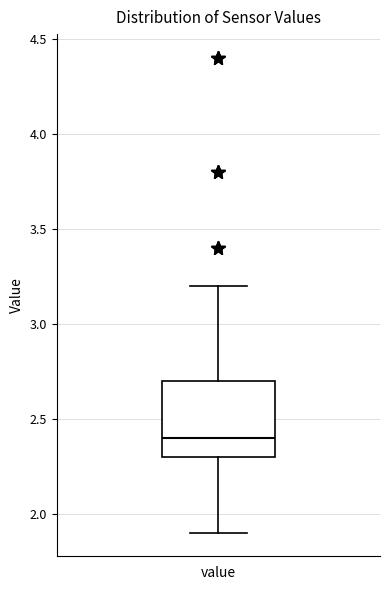

Where does the lower whisker of the box for value end on the y-axis? The values are not printed on the chart, so give them approximately, as read against the axis.

1.9